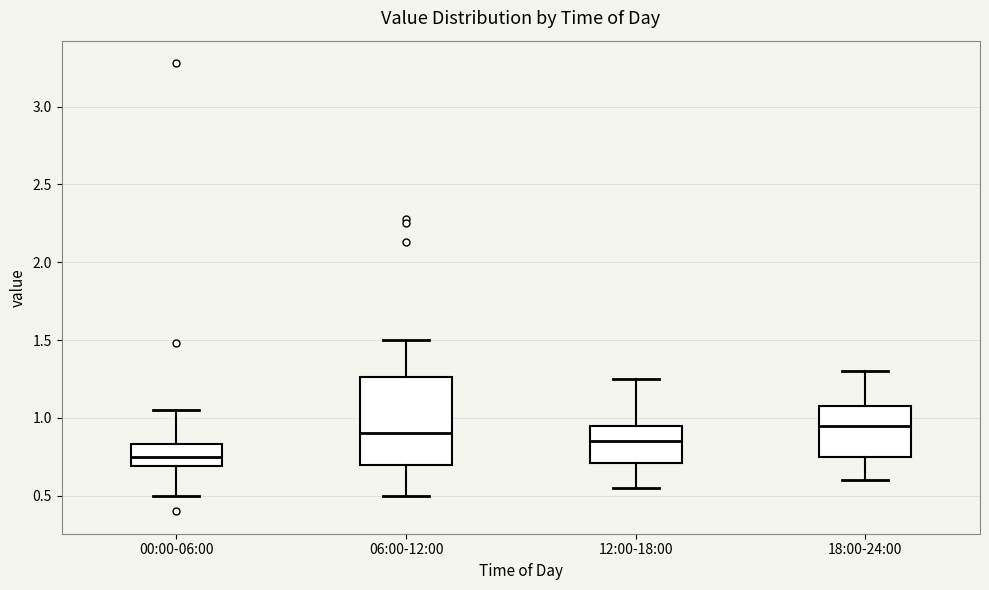

Where does the lower whisker of the box for 12:00-18:00 end on the y-axis? The values are not printed on the chart, so give them approximately, as read against the axis.

0.55